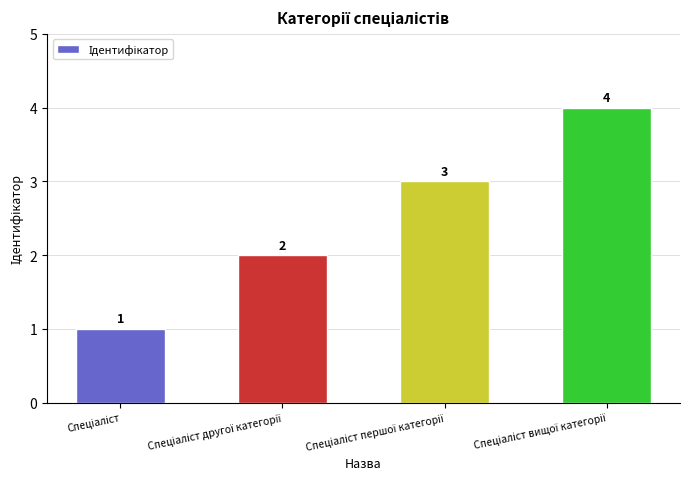

Does the chart contain stacked bars?

No